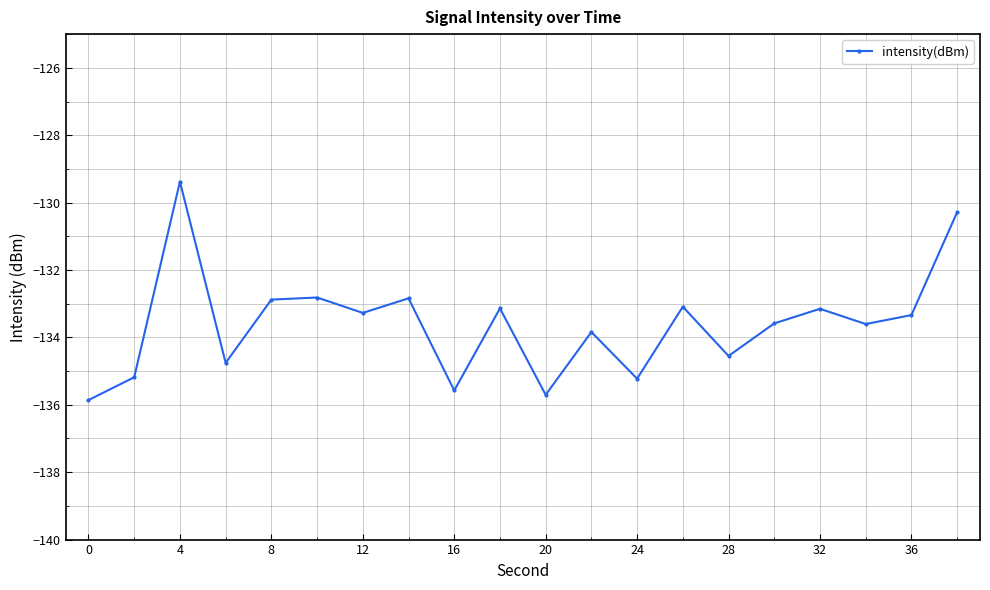

How many points are lower than both their immediate neighbors (excluding endpoints)?

7